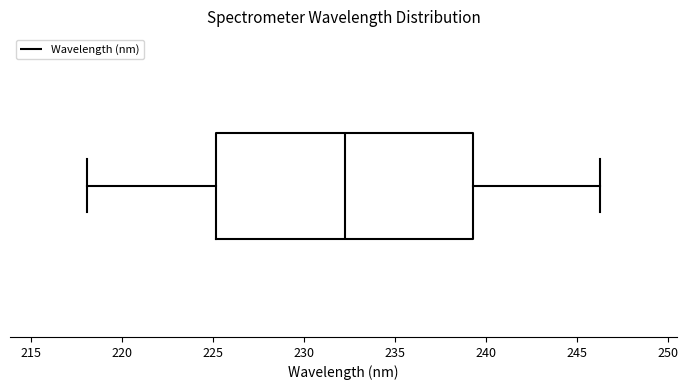

Transcribe this box plot: give where the median line is, the range the box spans, and where the two whiskers end, as read against the x-axis. The values are not printed on the chart, so give them approximately, as read against the axis.

median 232.5, box 225.0 to 239.5, whiskers 218.0 to 246.5